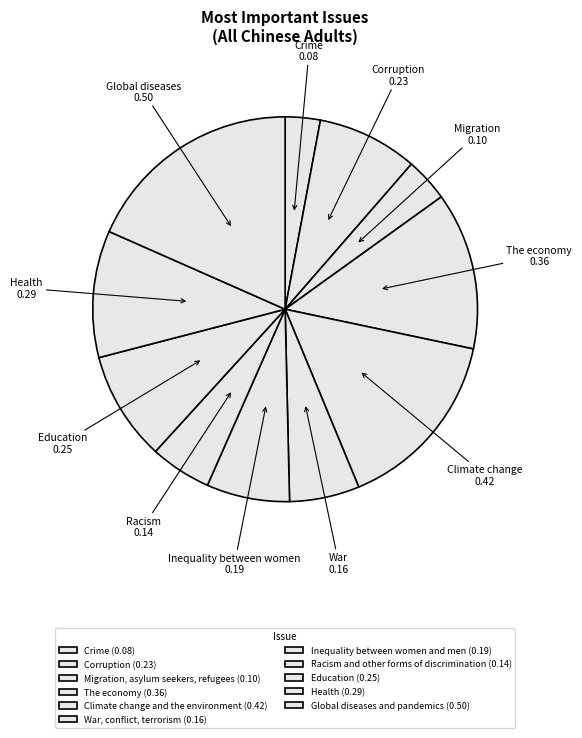

How many segments does this pie chart have?

11